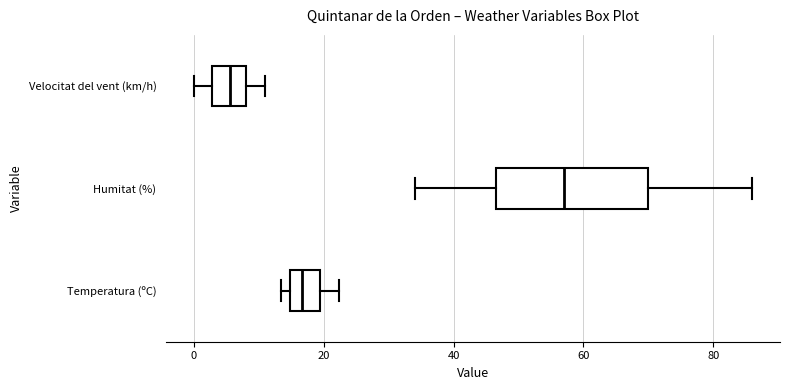

Where does the right whisker of the box for Velocitat del vent (km/h) end on the x-axis? The values are not printed on the chart, so give them approximately, as read against the axis.

12